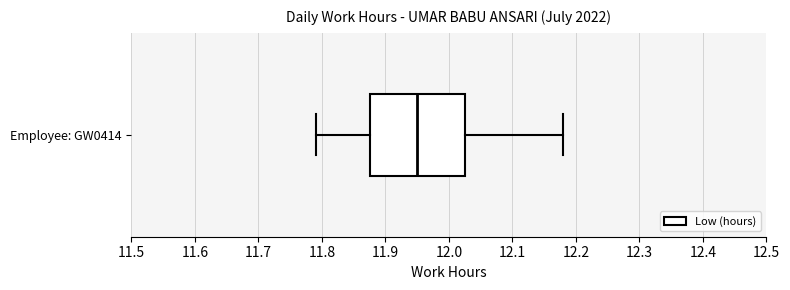

Where is the left edge of the box for Employee: GW0414 on the x-axis? The values are not printed on the chart, so give them approximately, as read against the axis.

11.88